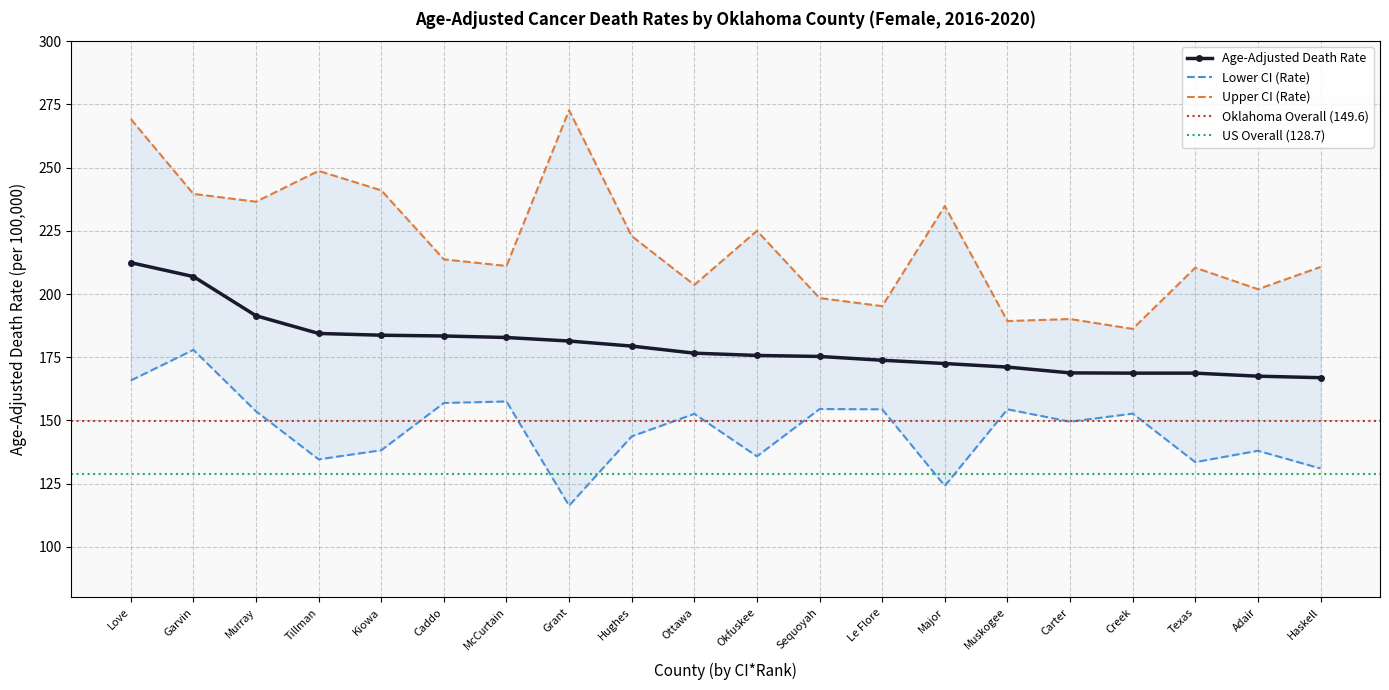

Does the chart have visible grid lines?

Yes